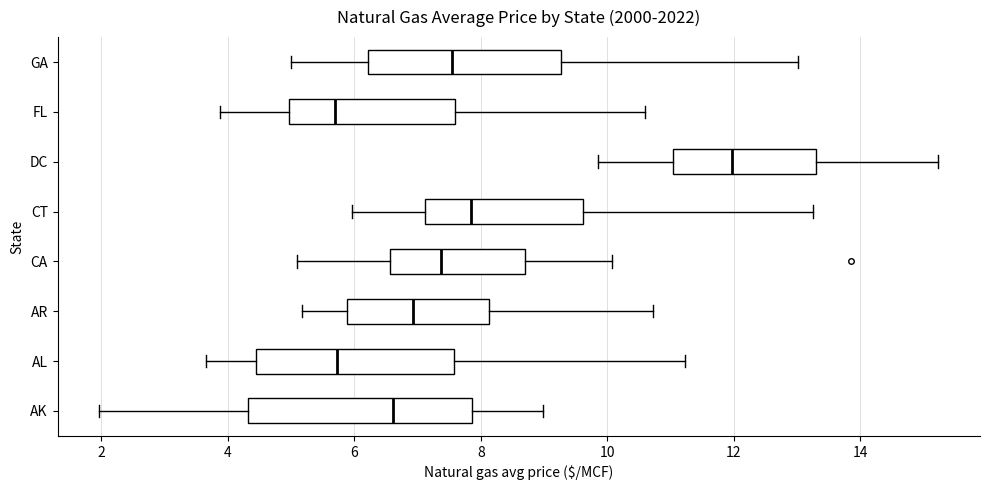

Where does the right whisker of the box for FL end on the x-axis? The values are not printed on the chart, so give them approximately, as read against the axis.

10.6